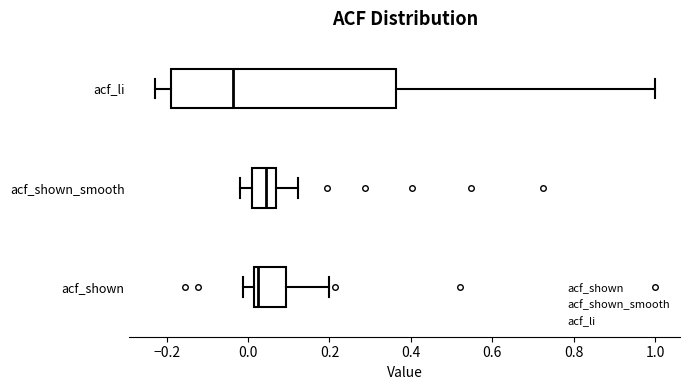

Reading bottom to top, read every box against the x-axis: the position of its median line, the range the box covers, and the ends of its whiskers. The values are not printed on the chart, so give them approximately, as read against the axis.

acf_shown: median 0.02 (just right of the box's left edge), box 0.02 to 0.10, whiskers -0.02 to 0.20
acf_shown_smooth: median 0.04, box 0.02 to 0.06, whiskers -0.02 to 0.12
acf_li: median -0.04, box -0.18 to 0.36, whiskers -0.22 to 1.00